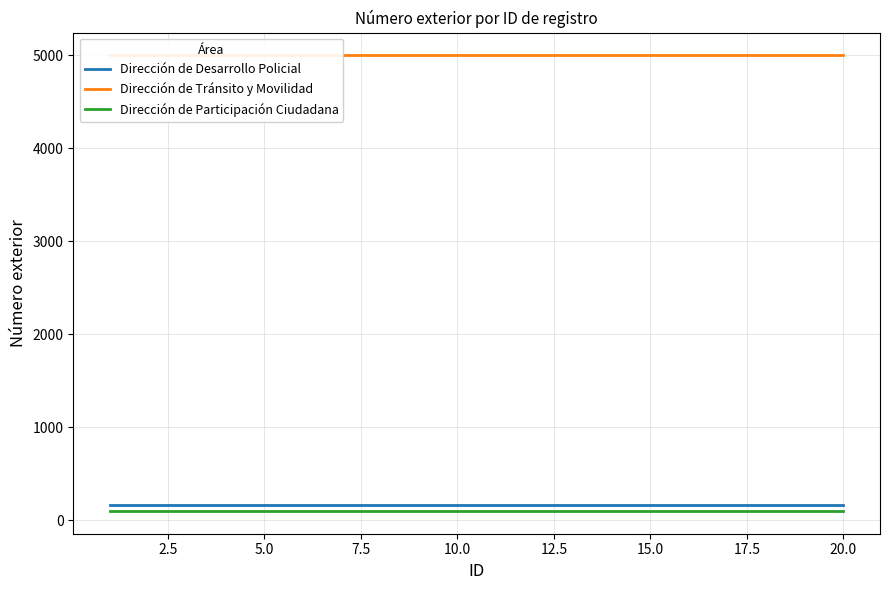

True or false: Dirección de Desarrollo Policial and Dirección de Tránsito y Movilidad intersect in this chart.

False